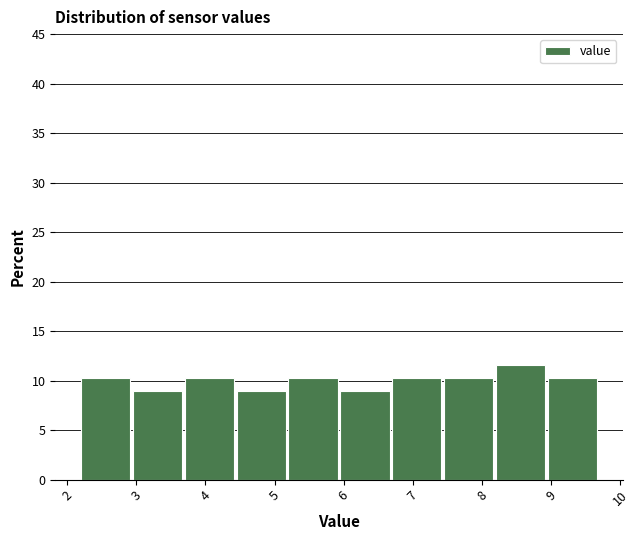

How tall is the bar that spans 4.45 to 5.20 on the x-axis? Neither the bar edges nor the heights are printed on the chart, so give them approximately, as read against the axes.

9.0